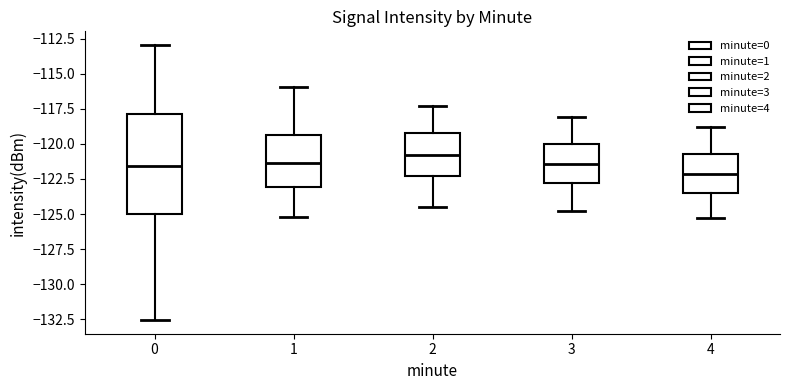

Where does the lower whisker of the box at x = 2 end on the y-axis? The values are not printed on the chart, so give them approximately, as read against the axis.

-124.5